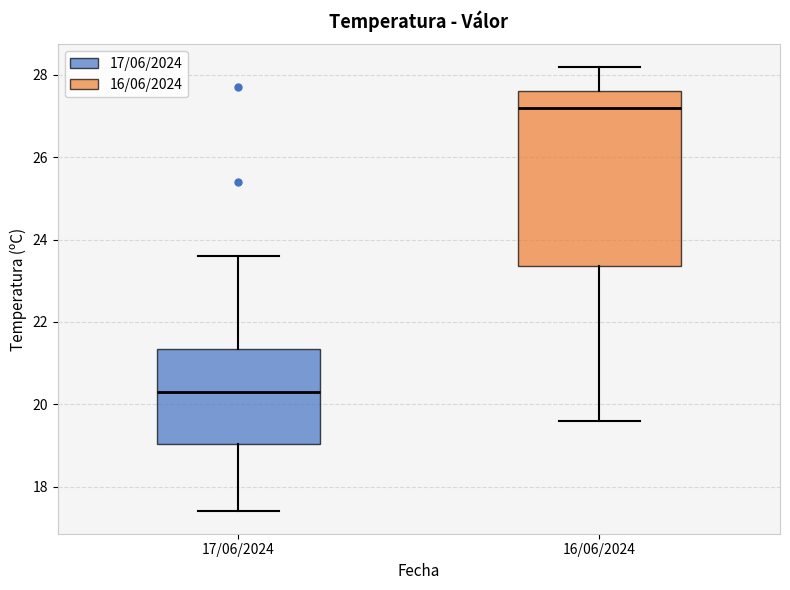

Where does the upper whisker of the box for 17/06/2024 end on the y-axis? The values are not printed on the chart, so give them approximately, as read against the axis.

23.6